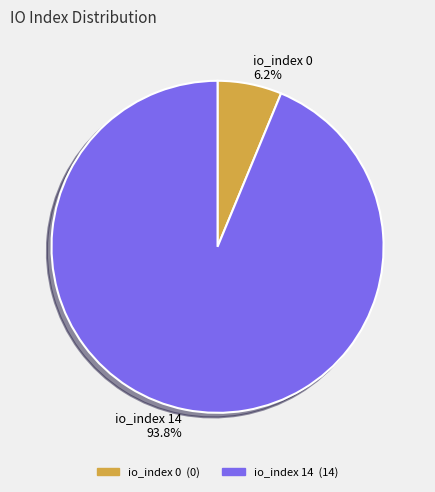

Combined, what portion of the pie is io_index 14 and io_index 0?

100.0%